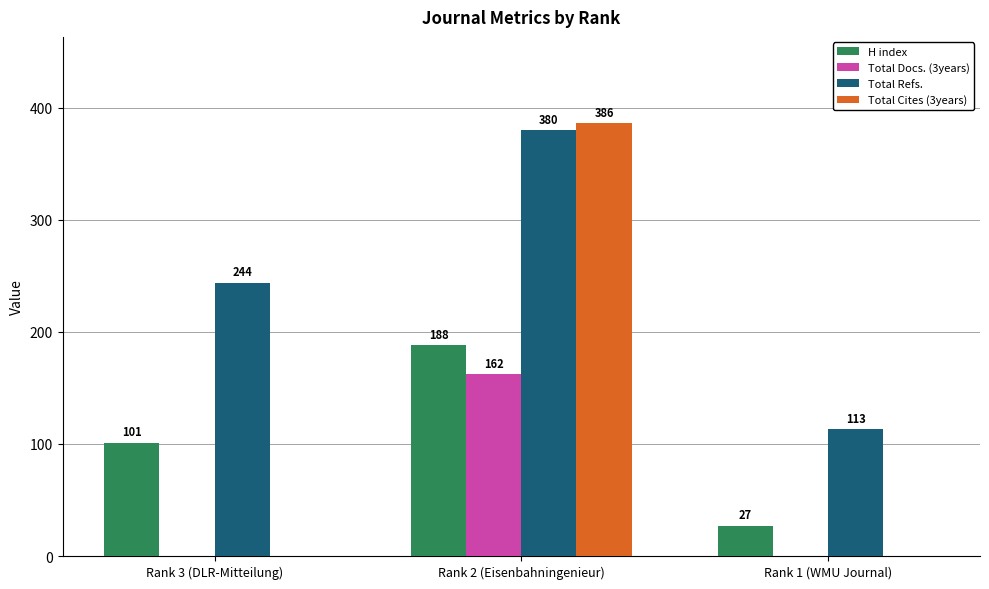

Read the Total Cites (3years) value at Rank 2 (Eisenbahningenieur), to the nearest 5.

385